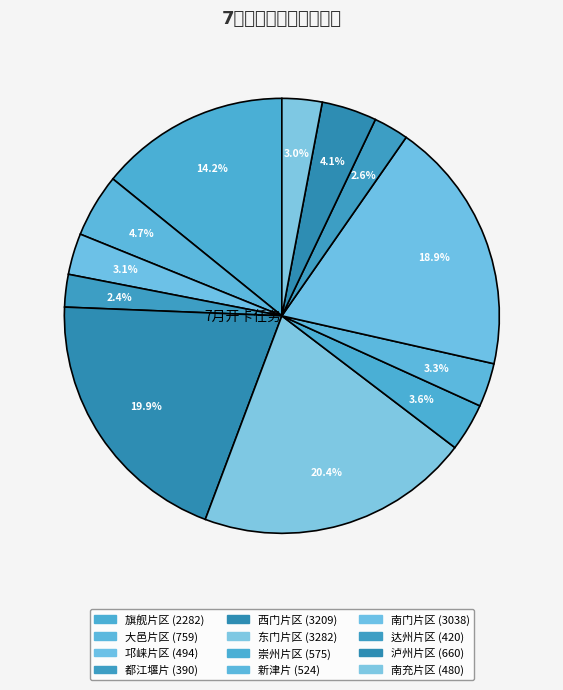

What is the ratio of the value at 泸州片区 to the value at 东门片区?

0.2